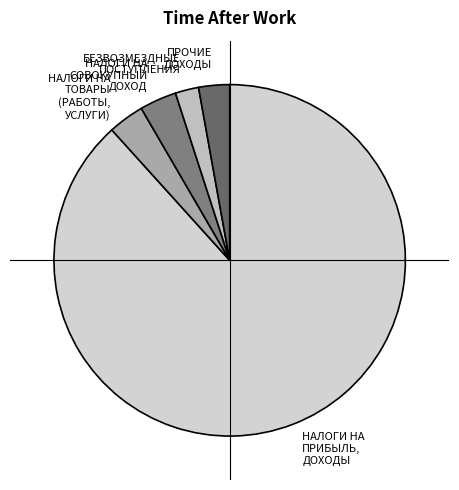

Count the number of slices in the pie.

5